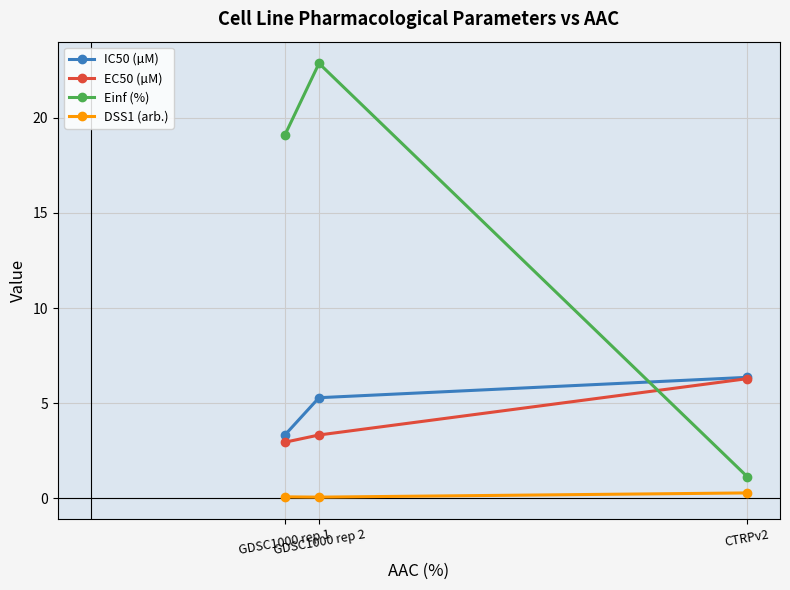

Reading right to left, extract all data points from this chart.

IC50 (µM): CTRPv2=6.4	GDSC1000 rep 2=5.3	GDSC1000 rep 1=3.3
EC50 (µM): CTRPv2=6.3	GDSC1000 rep 2=3.3	GDSC1000 rep 1=3.0
Einf (%): CTRPv2=1.1	GDSC1000 rep 2=22.9	GDSC1000 rep 1=19.1
DSS1 (arb.): CTRPv2=0.3	GDSC1000 rep 2=0.1	GDSC1000 rep 1=0.1